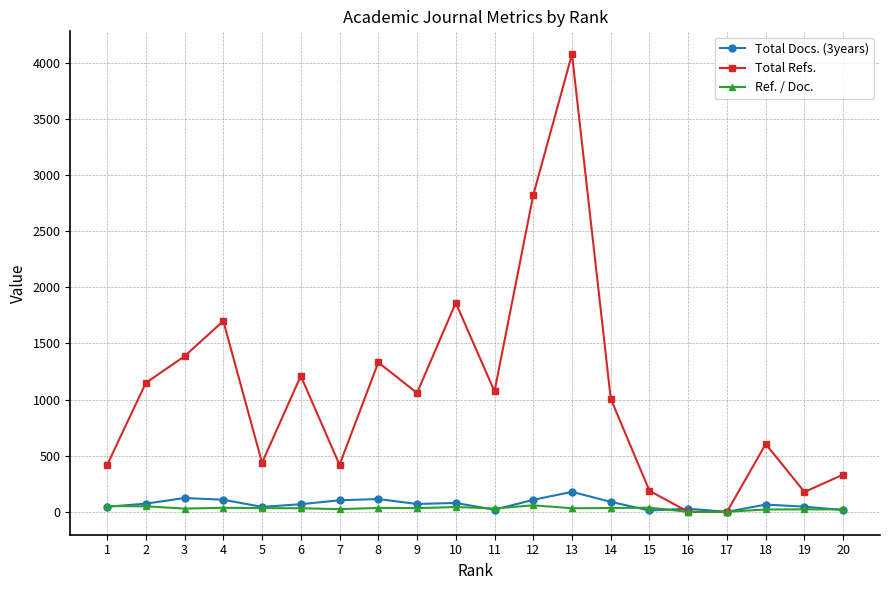

What is the maximum value shown in the chart?

4076